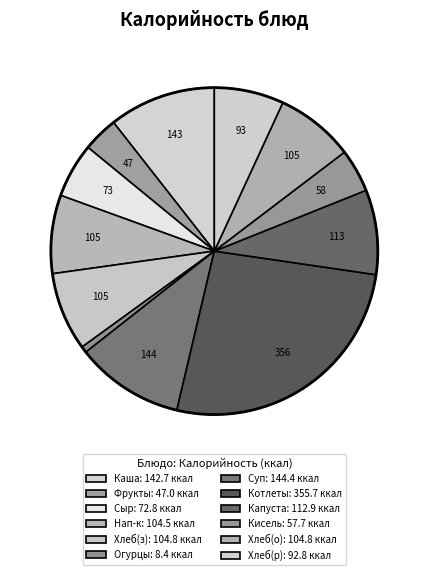

How many slices are in this pie chart?

12